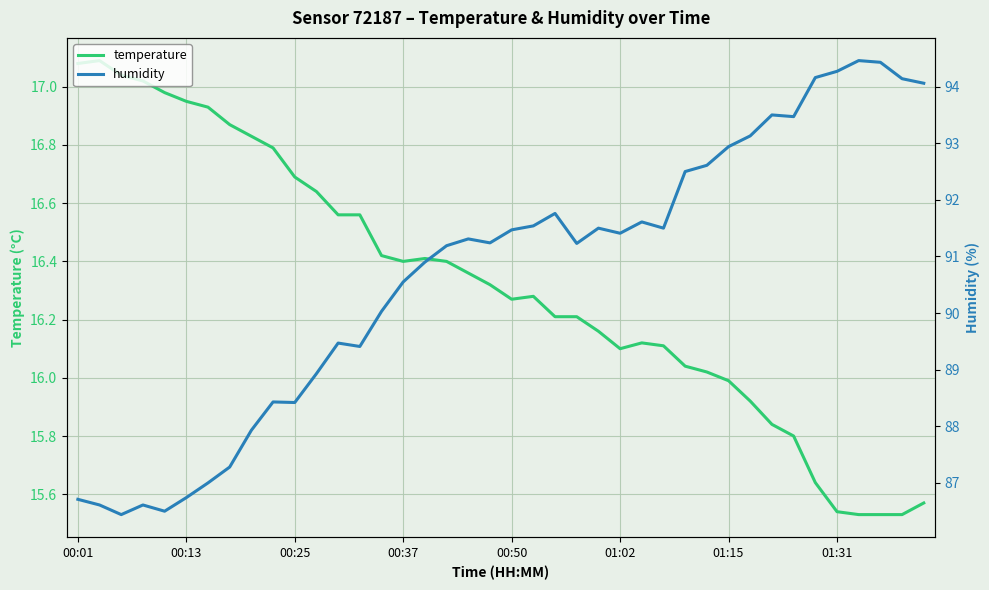

At how many categories does at least one series exceed 64?

40